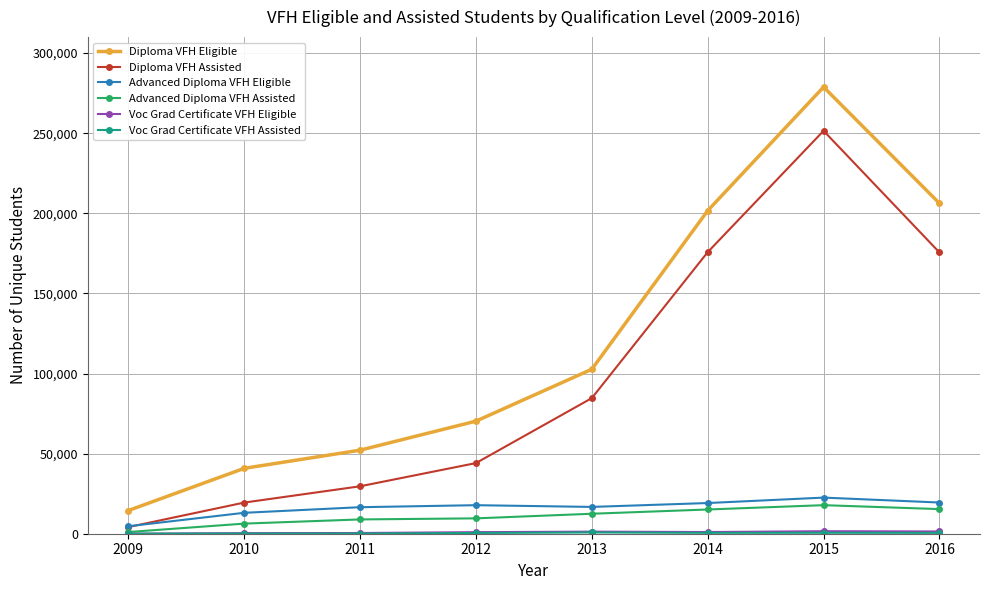

What is the total value across all series at 2014?

413316